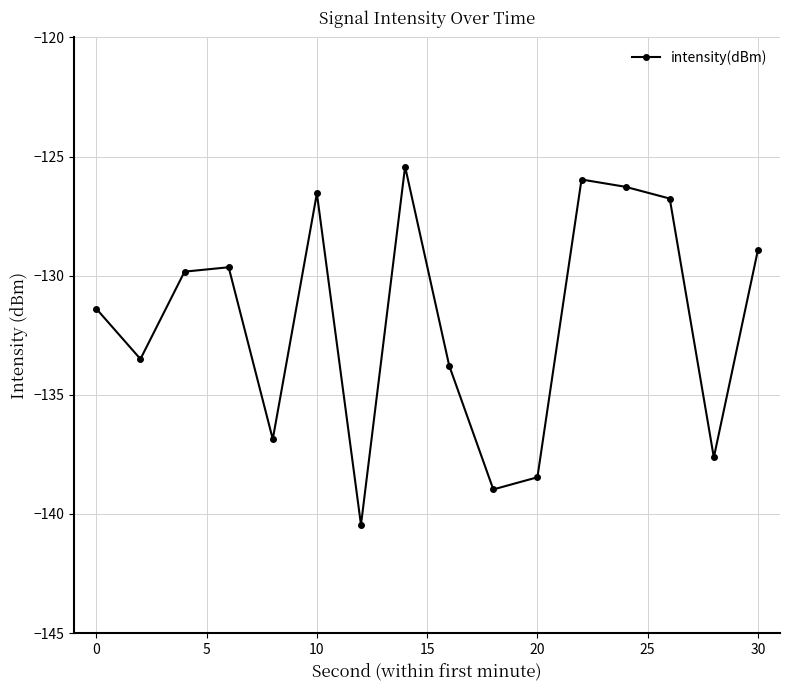

True or false: there are more than 2 points higher than both neighbors.

True